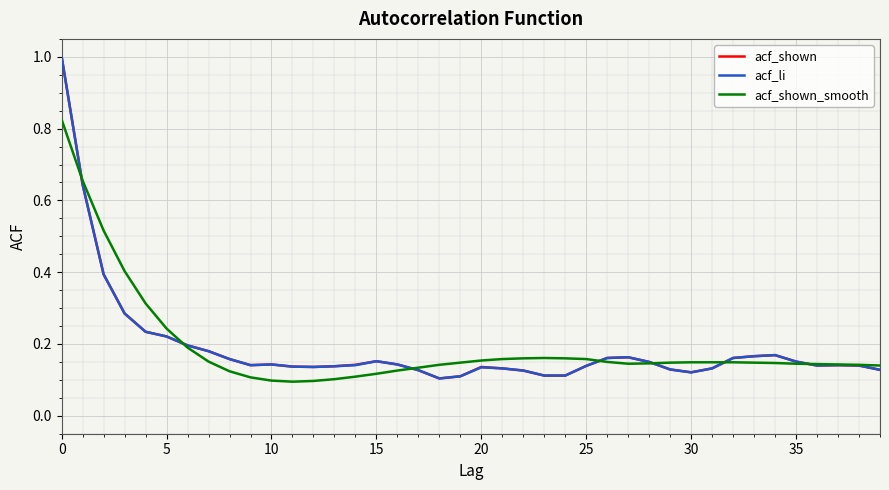

What is the maximum value for acf_shown?

1.0